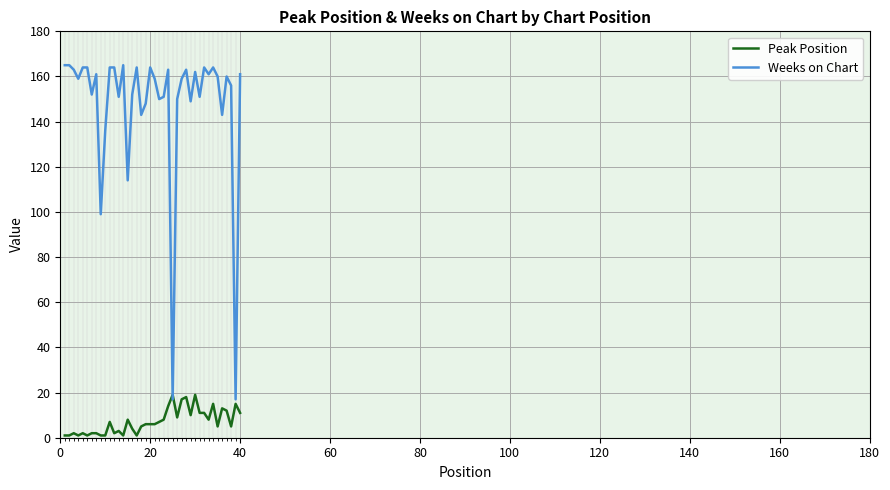

How many distinct data groups are displayed?

2